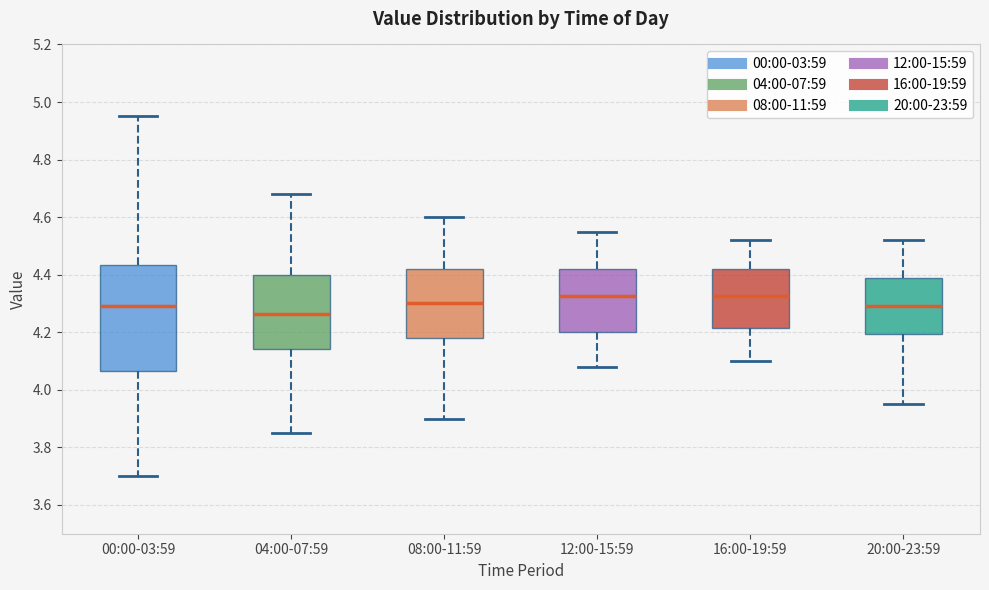

Reading left to right, read every box against the y-axis: the position of its median line, the range the box covers, and the ends of its whiskers. The values are not printed on the chart, so give them approximately, as read against the axis.

00:00-03:59: median 4.30, box 4.06 to 4.44, whiskers 3.70 to 4.96
04:00-07:59: median 4.26, box 4.14 to 4.40, whiskers 3.86 to 4.68
08:00-11:59: median 4.30, box 4.18 to 4.42, whiskers 3.90 to 4.60
12:00-15:59: median 4.32, box 4.20 to 4.42, whiskers 4.08 to 4.56
16:00-19:59: median 4.32, box 4.22 to 4.42, whiskers 4.10 to 4.52
20:00-23:59: median 4.30, box 4.20 to 4.40, whiskers 3.96 to 4.52